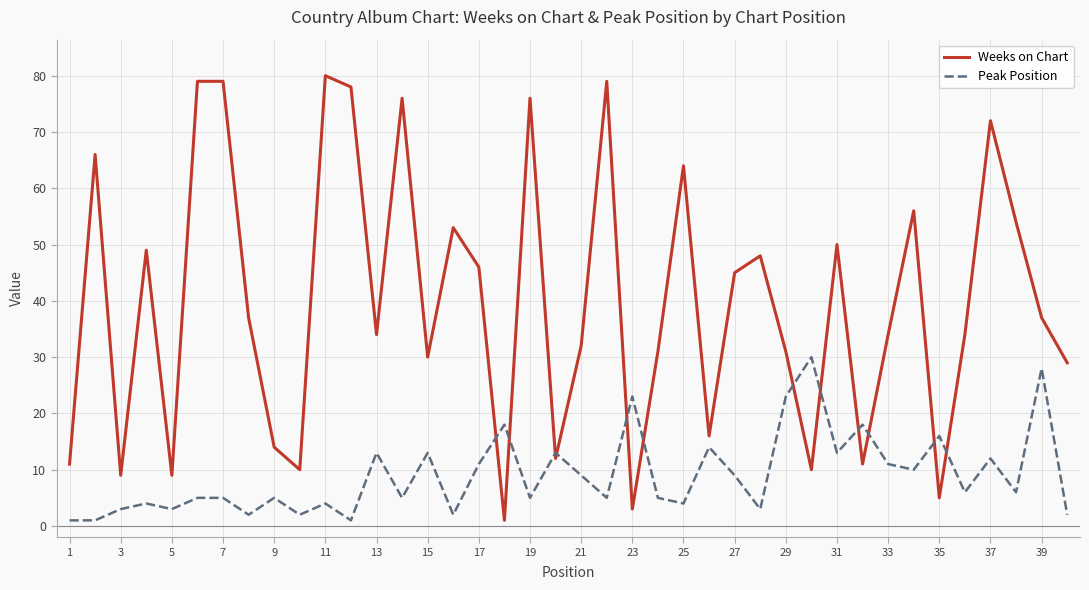

Reading left to right, extract all data points from this chart.

Weeks on Chart: 11	66	9	49	9	79	79	37	14	10	80	78	34	76	30	53	46	1	76	12	32	79	3	31	64	16	45	48	31	10	50	11	34	56	5	34	72	54	37	29
Peak Position: 1	1	3	4	3	5	5	2	5	2	4	1	13	5	13	2	11	18	5	13	9	5	23	5	4	14	9	3	23	30	13	18	11	10	16	6	12	6	28	2